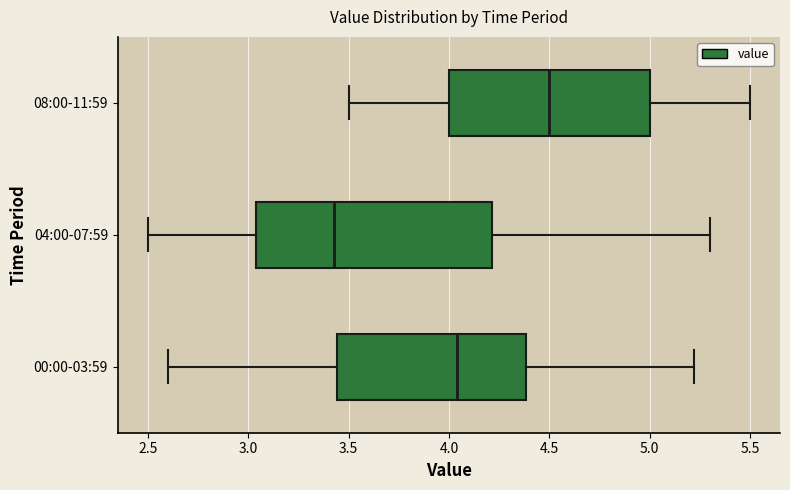

Which box's median line is the furthest to the left?

04:00-07:59